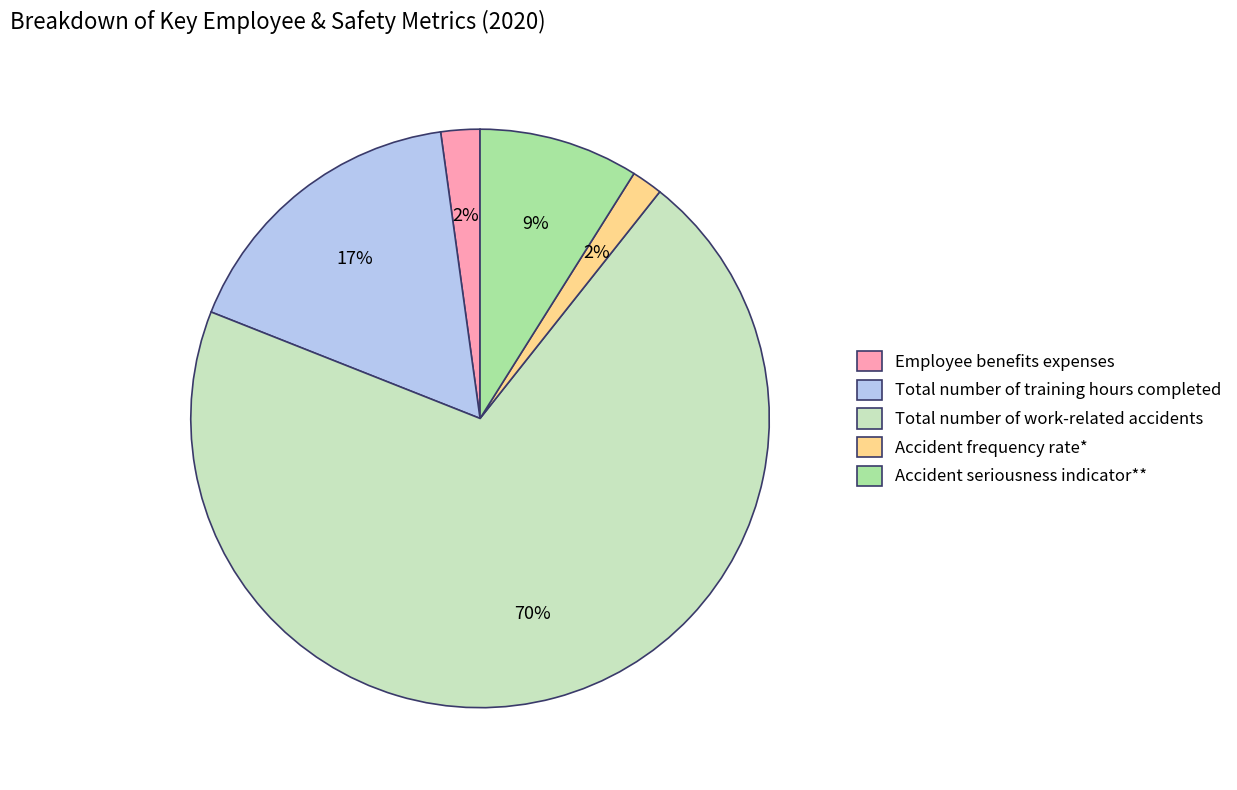

To the nearest percent, what portion does Employee benefits expenses represent?

2%